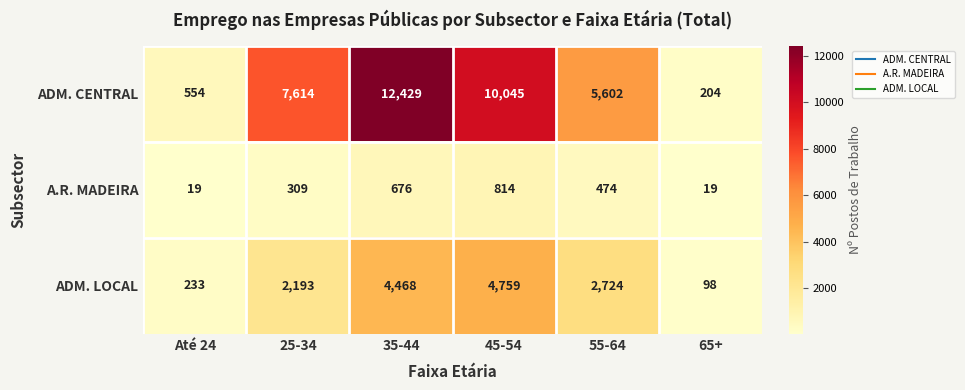

Reading right to left, transcribe all the data shown in this chart.

ADM. CENTRAL: 65+=204	55-64=5602	45-54=10045	35-44=12429	25-34=7614	Até 24=554
A.R. MADEIRA: 65+=19	55-64=474	45-54=814	35-44=676	25-34=309	Até 24=19
ADM. LOCAL: 65+=98	55-64=2724	45-54=4759	35-44=4468	25-34=2193	Até 24=233